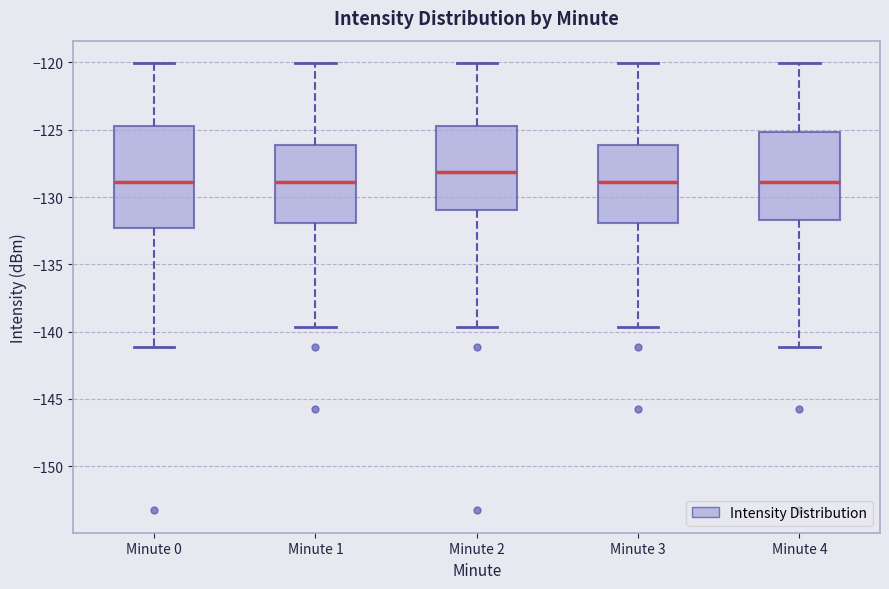

Reading left to right, transcribe this box plot: for each box, give where its median line is, the range the box spans, and where its two whiskers end, as read against the y-axis. The values are not printed on the chart, so give them approximately, as read against the axis.

Minute 0: median -129.0, box -132.5 to -125.0, whiskers -141.0 to -120.0
Minute 1: median -129.0, box -132.0 to -126.0, whiskers -139.5 to -120.0
Minute 2: median -128.0, box -131.0 to -125.0, whiskers -139.5 to -120.0
Minute 3: median -129.0, box -132.0 to -126.0, whiskers -139.5 to -120.0
Minute 4: median -129.0, box -131.5 to -125.0, whiskers -141.0 to -120.0